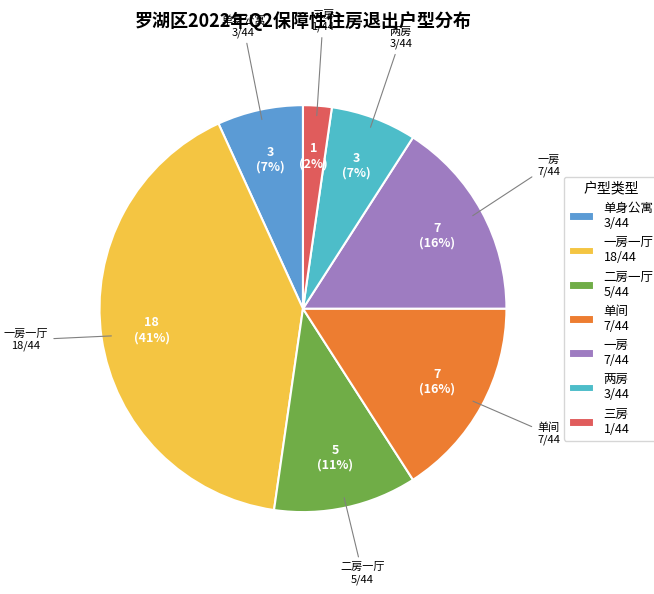

To the nearest percent, what is the average slice percentage?

14%